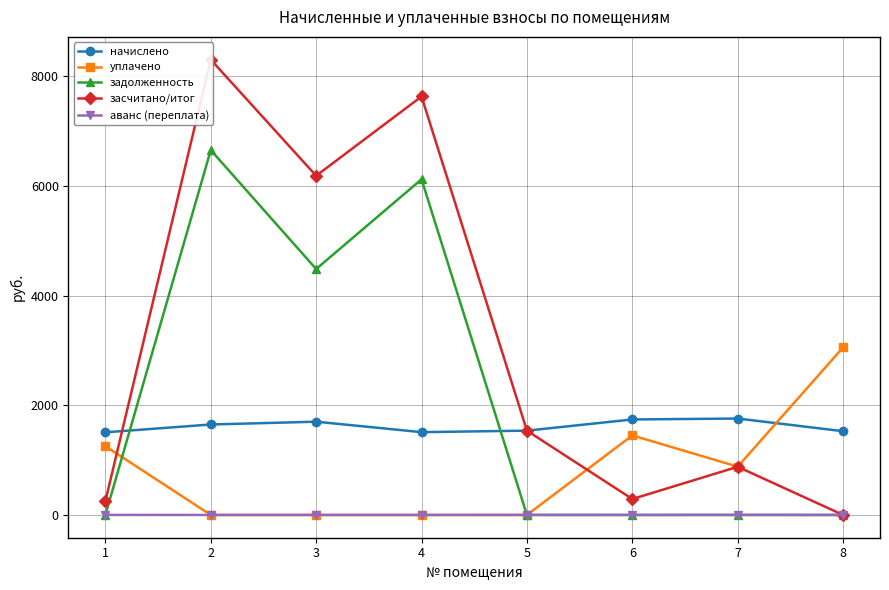

What is the difference between the maximum and second lowest values in the начислено series?

248.3